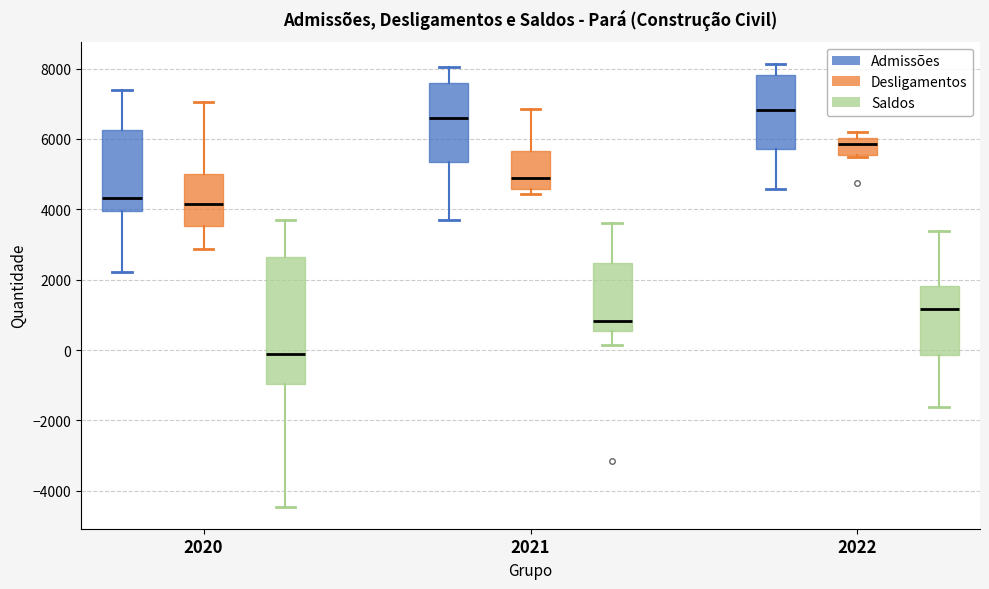

Comparing the boxes themselves (not the whiskers), which one is the tallest?

2020 (Saldos)